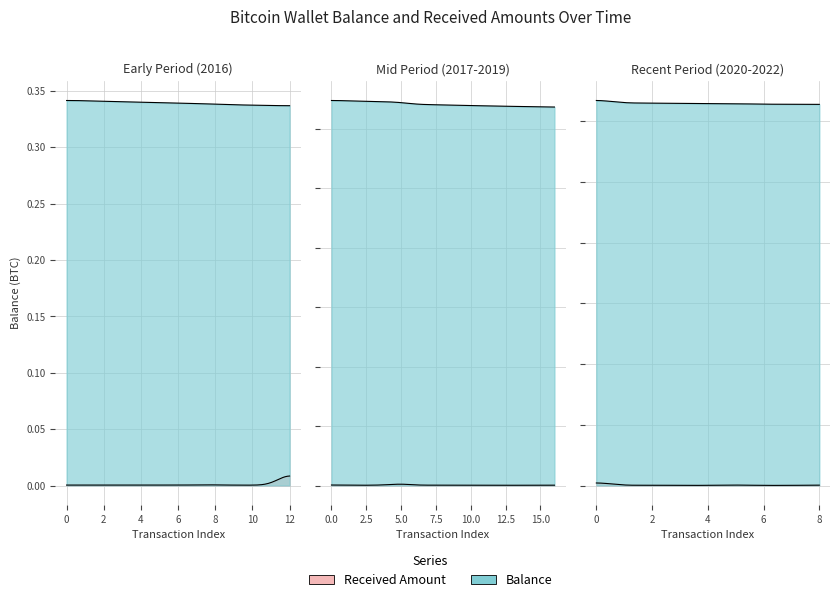

How many lines are shown in the chart?

2